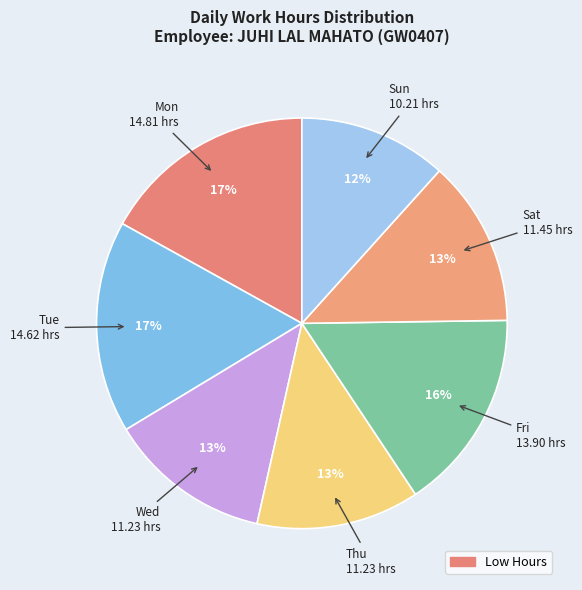

To the nearest percent, what is the difference between the largest and smallest slice percentages?

5%